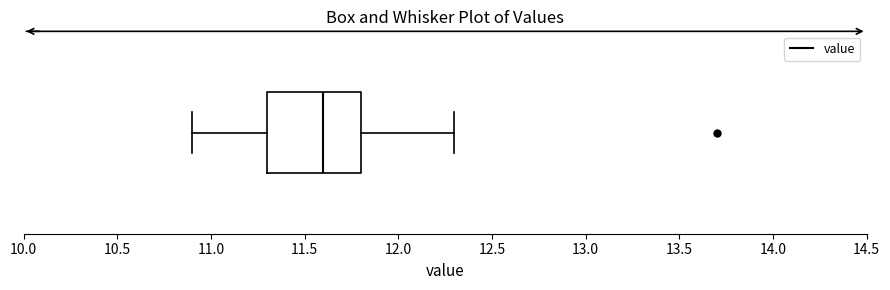

Transcribe this box plot: give where the median line is, the range the box spans, and where the two whiskers end, as read against the x-axis. The values are not printed on the chart, so give them approximately, as read against the axis.

median 11.6, box 11.3 to 11.8, whiskers 10.9 to 12.3